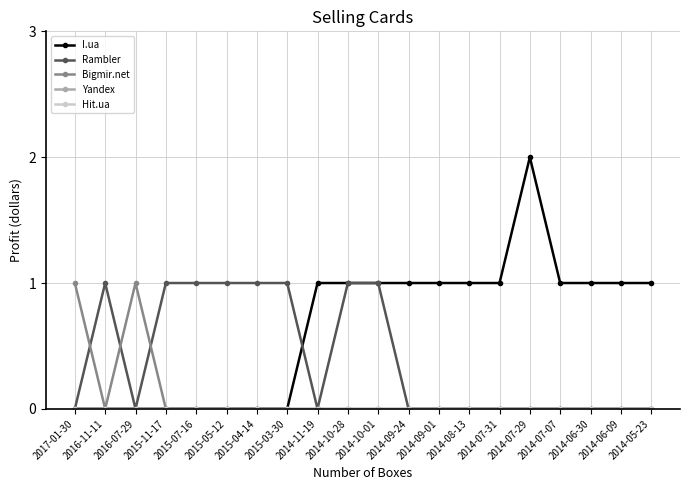

How many series are shown in this chart?

5